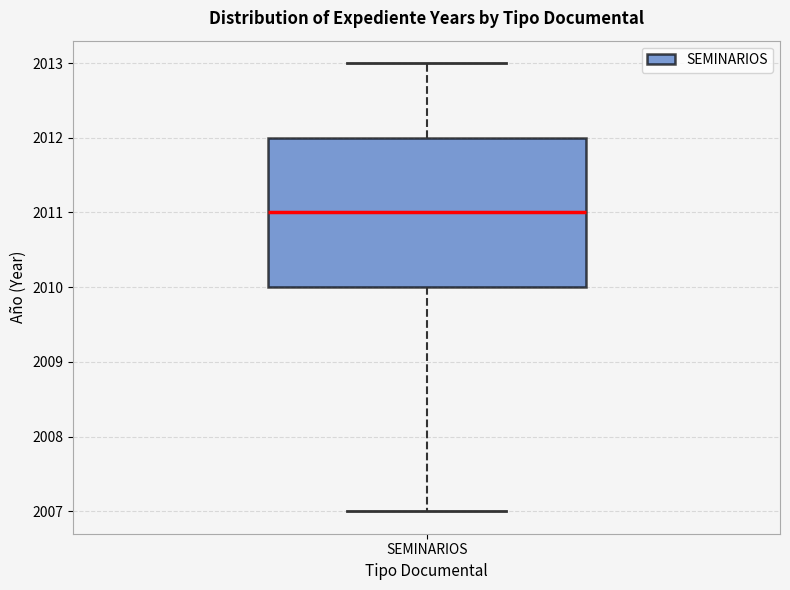

Read this box plot against the y-axis: the position of the median line, the range covered by the box, and the ends of both whiskers. The values are not printed on the chart, so give them approximately, as read against the axis.

median 2011, box 2010 to 2012, whiskers 2007 to 2013